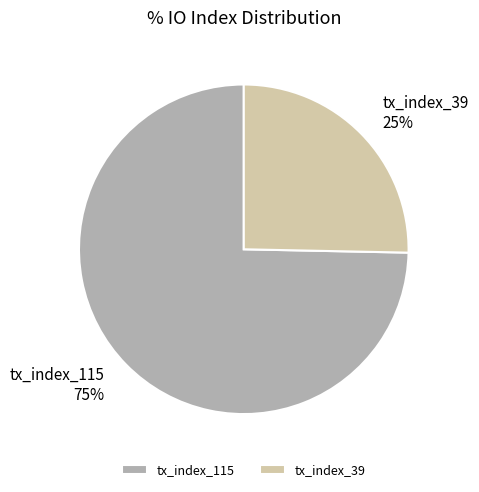

Between tx_index_39 and tx_index_115, which is larger?

tx_index_115